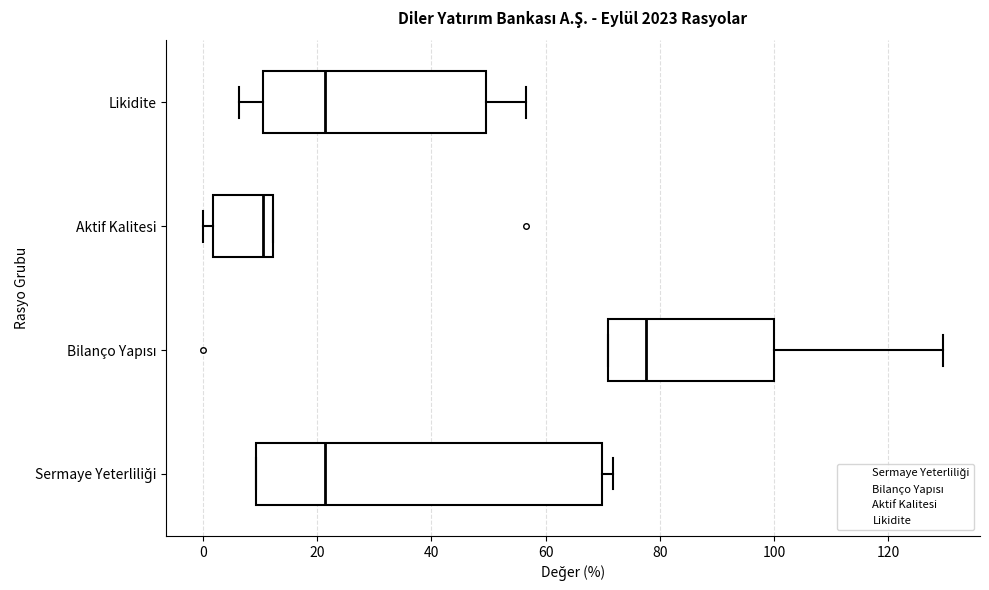

Reading bottom to top, transcribe this box plot: for each box, give where its median line is, the range the box spans, and where its two whiskers end, as read against the x-axis. The values are not printed on the chart, so give them approximately, as read against the axis.

Sermaye Yeterliliği: median 22, box 10 to 70, whiskers 10 to 72
Bilanço Yapısı: median 78, box 70 to 100, whiskers 70 to 130
Aktif Kalitesi: median 10, box 2 to 12, whiskers 0 to 12
Likidite: median 22, box 10 to 50, whiskers 6 to 56